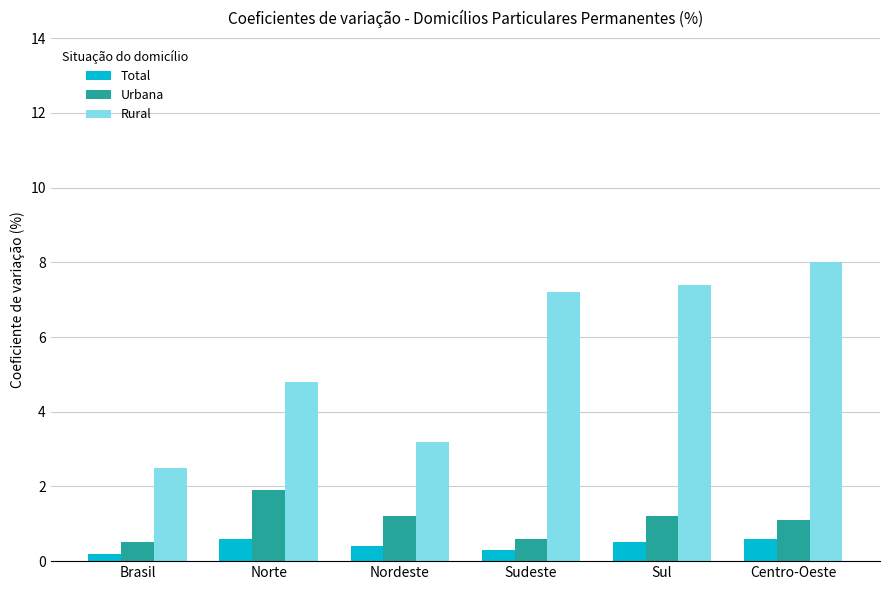

At which category is the sum across all series the highest?

Centro-Oeste